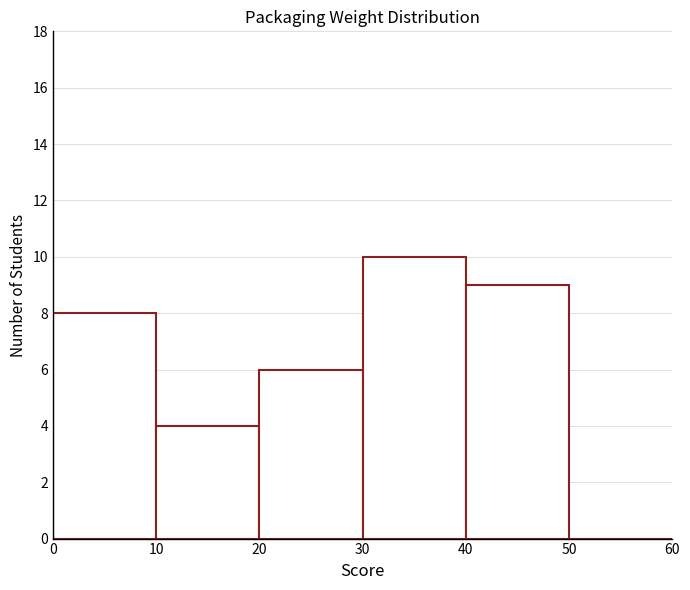

Reading left to right, list every bar in this chart as the range it spans on the x-axis followed by its height. The values are not printed on the chart, so give them approximately, as read against the axis.

0 to 10: 8
10 to 20: 4
20 to 30: 6
30 to 40: 10
40 to 50: 9
50 to 60: 0